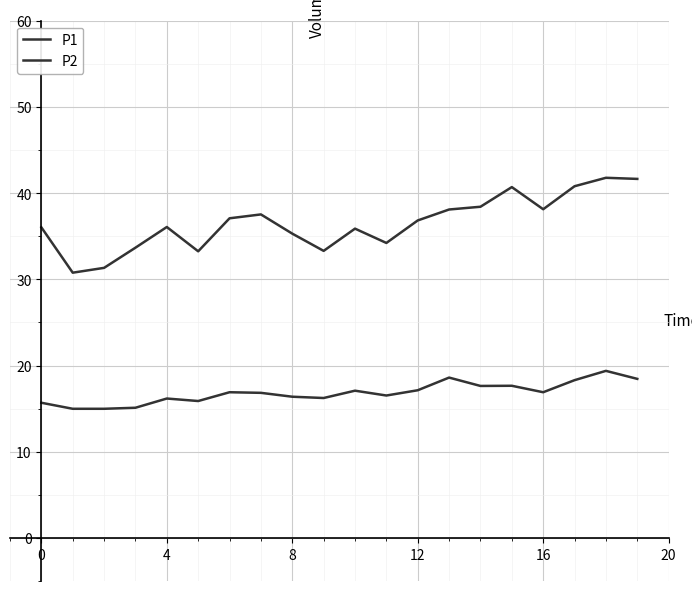

How many lines are shown in the chart?

2